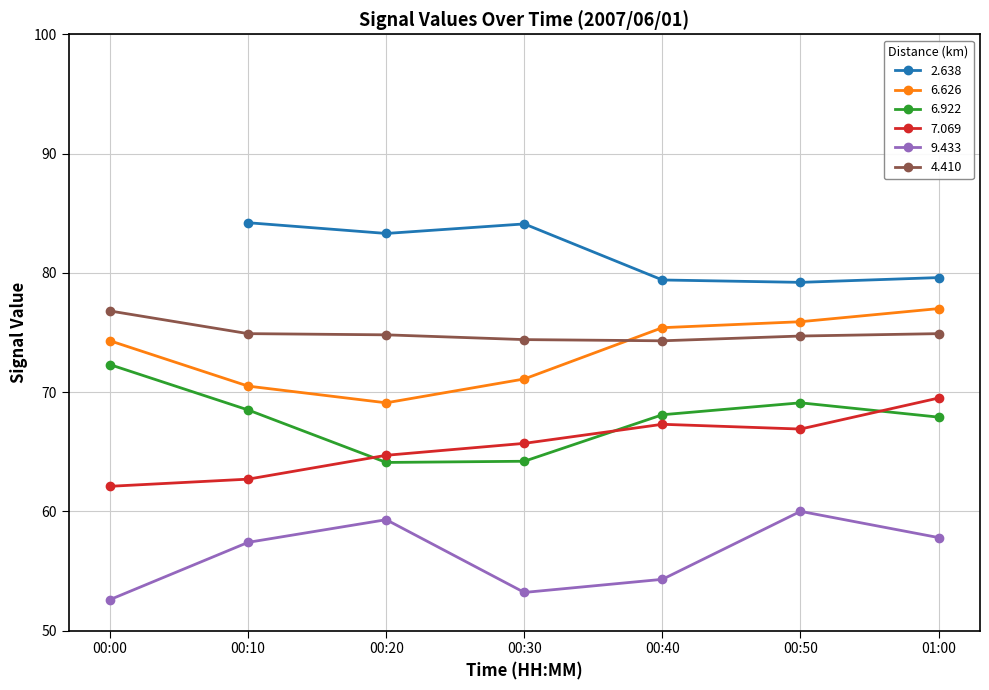

What is the average value of the 7.069 series?

65.6